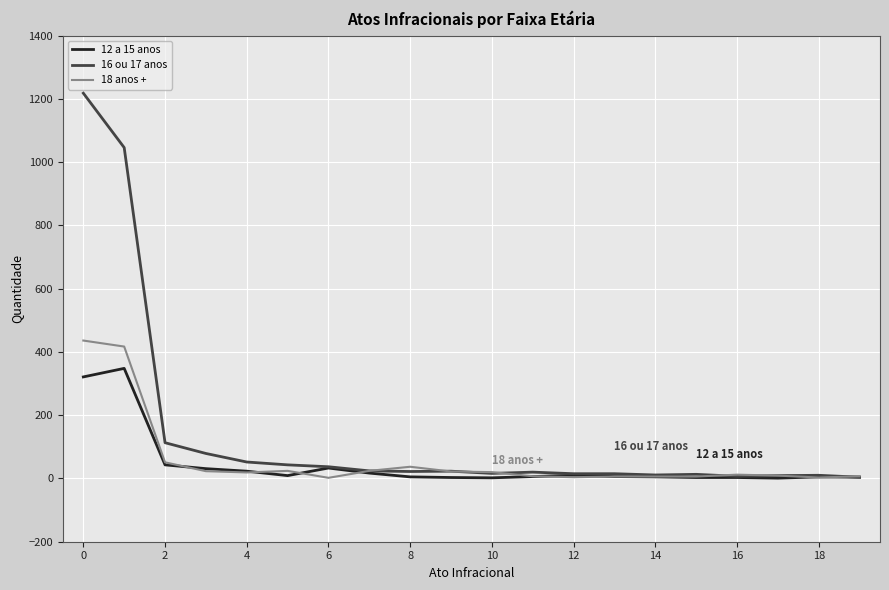

What is the minimum value shown in the chart?

1